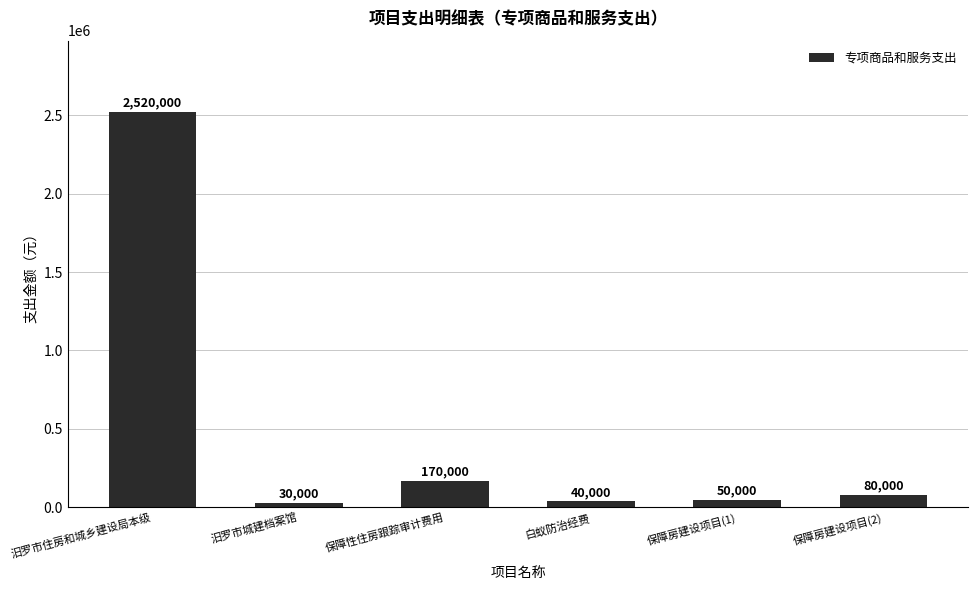

List the labels in order of value, largest first.

汨罗市住房和城乡建设局本级, 保障性住房跟踪审计费用, 保障房建设项目(2), 保障房建设项目(1), 白蚁防治经费, 汨罗市城建档案馆